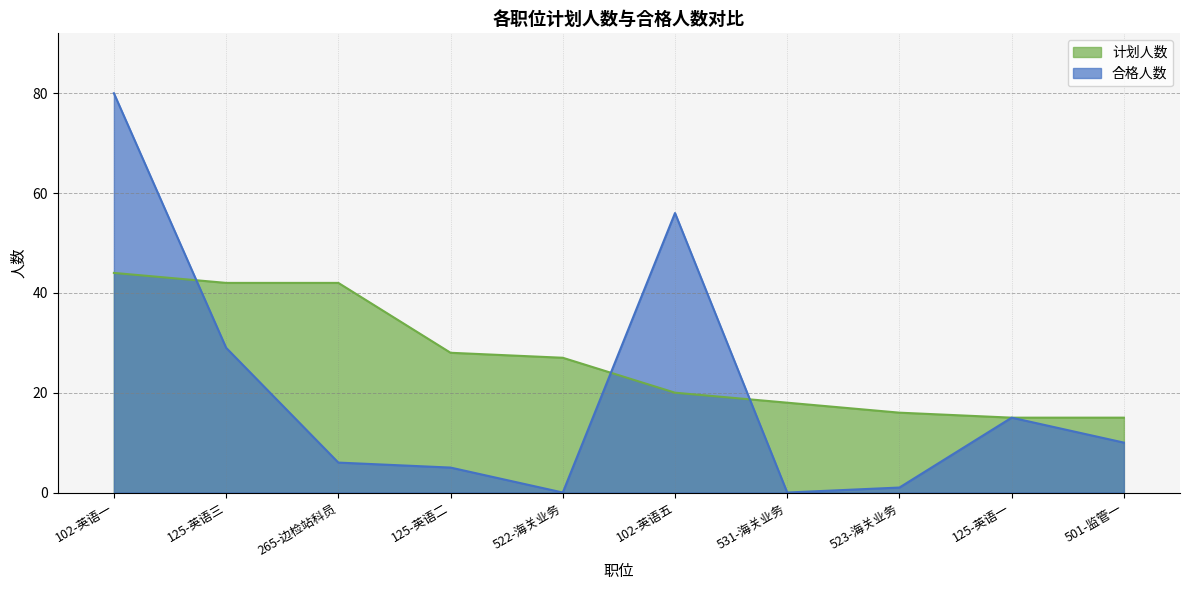

The value of 合格人数 at 265-边检站科员 is 6. True or false?

True